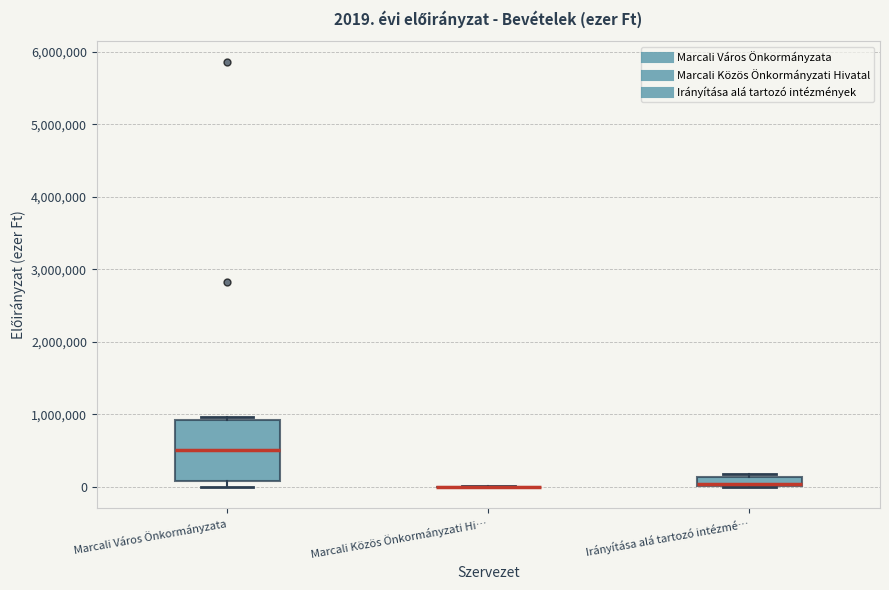

Comparing the boxes themselves (not the whiskers), which one is the tallest?

Marcali Város Önkormányzata